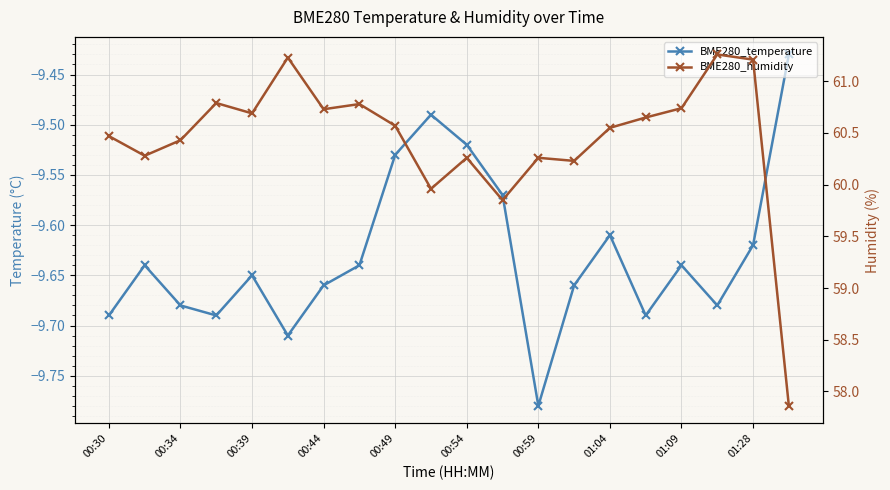

What is the minimum value for BME280_humidity?

57.9